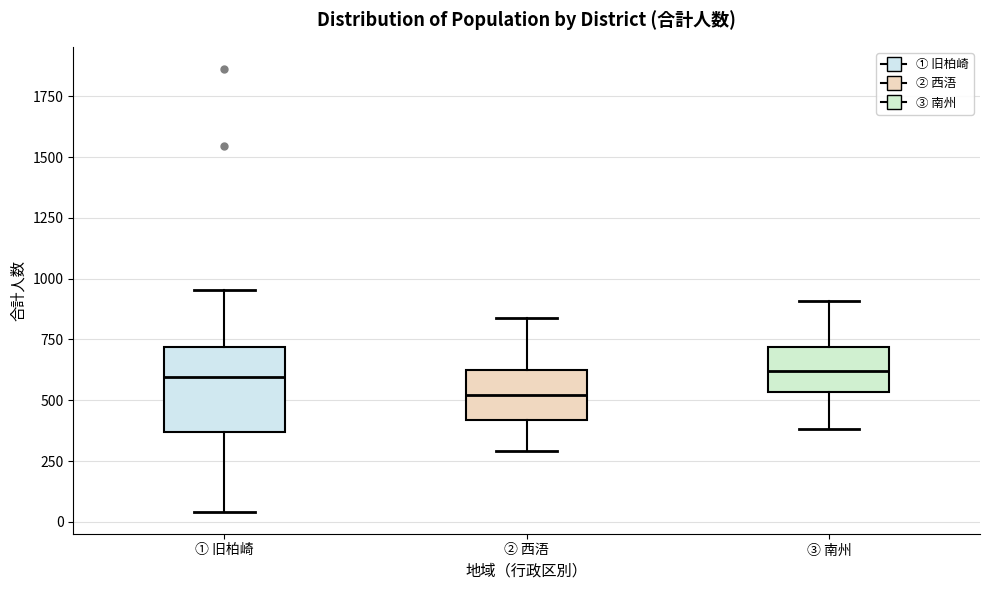

Reading left to right, transcribe this box plot: for each box, give where its median line is, the range the box spans, and where its two whiskers end, as read against the y-axis. The values are not printed on the chart, so give them approximately, as read against the axis.

① 旧柏崎: median 600, box 350 to 700, whiskers 50 to 950
② 西浯: median 500, box 400 to 650, whiskers 300 to 850
③ 南州: median 600, box 550 to 700, whiskers 400 to 900